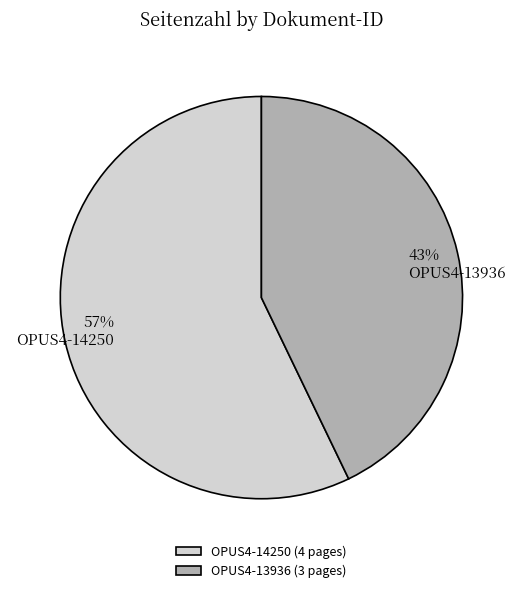

Do OPUS4-14250 and OPUS4-13936 together represent more than half of the pie?

Yes